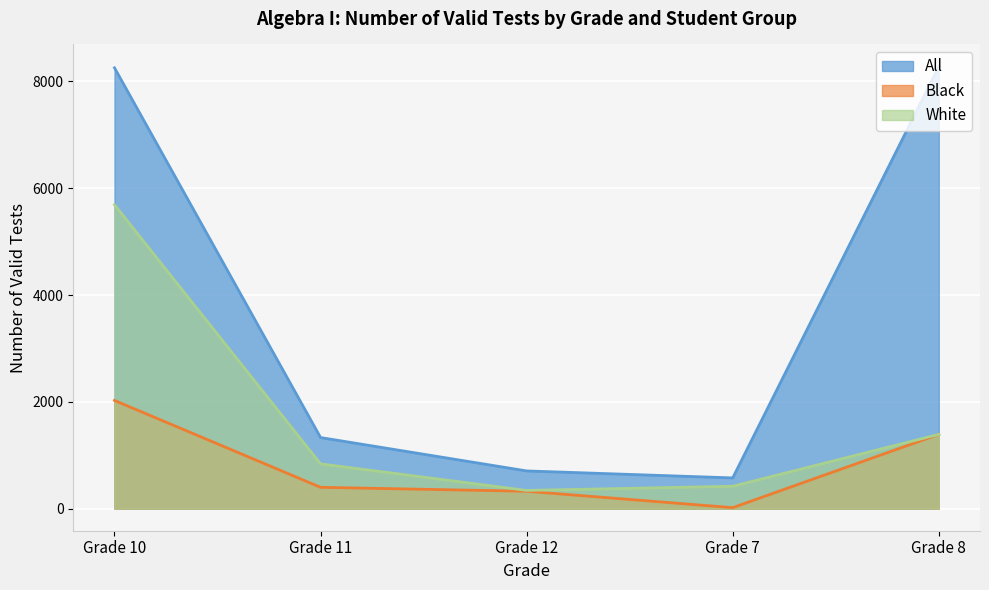

Which series has the widest spread of values?

All